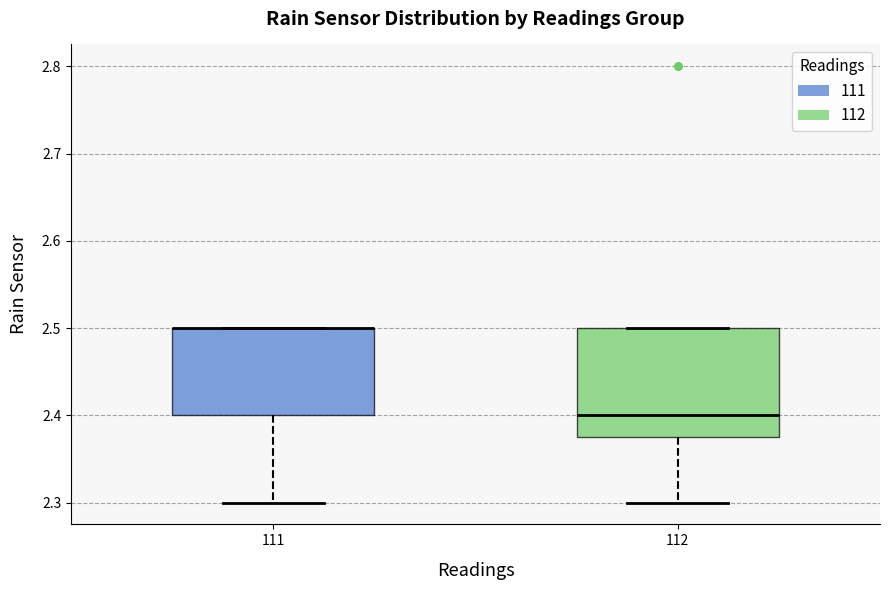

Comparing the boxes themselves (not the whiskers), which one is the tallest?

112